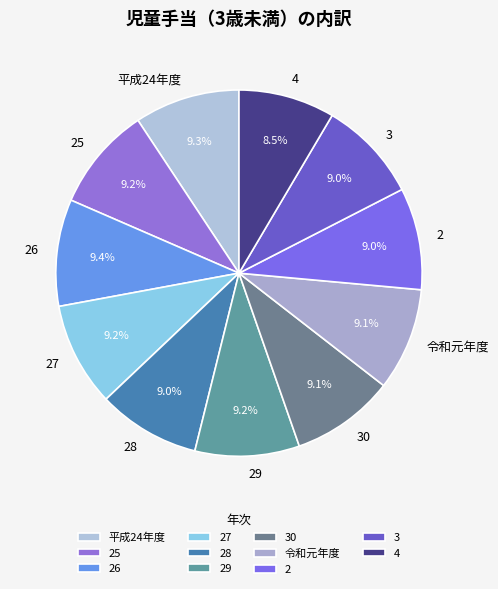

Is the sum of 4 and 3 greater than half?

No